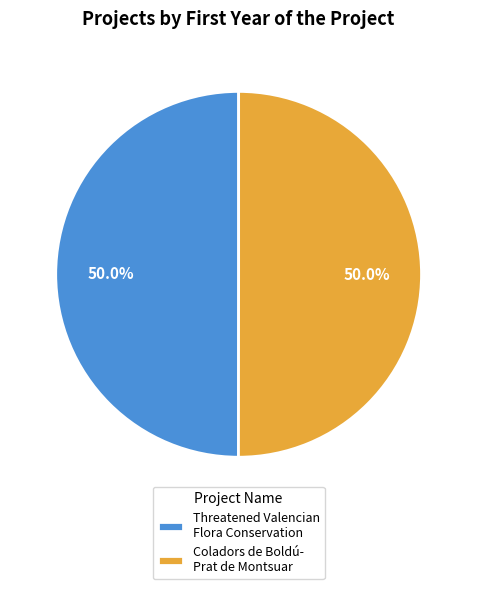

Is the sum of Coladors de Boldú- Prat de Montsuar and Threatened Valencian Flora Conservation greater than half?

Yes